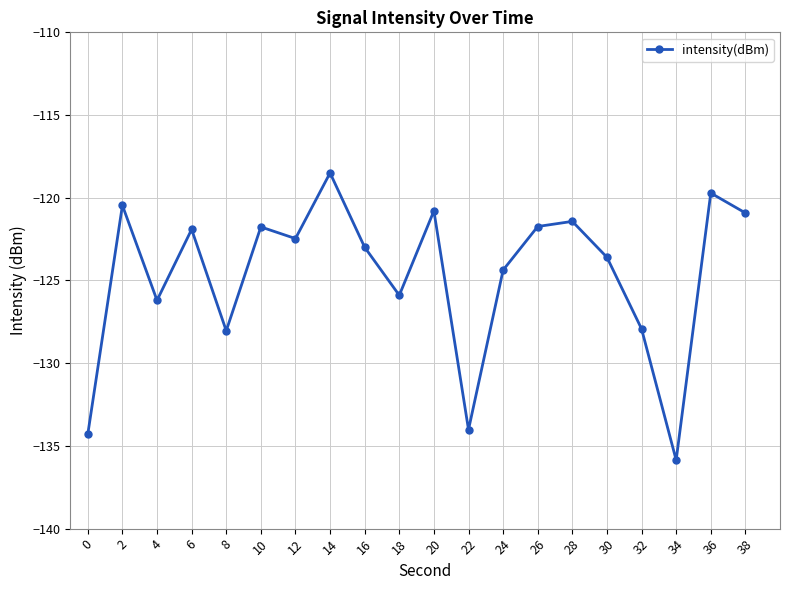

How many distinct data groups are displayed?

1